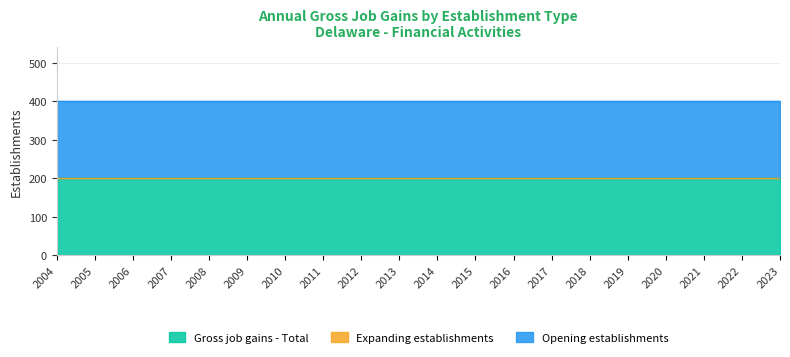

The Gross job gains - Total series shows 200 at 2021. True or false?

True